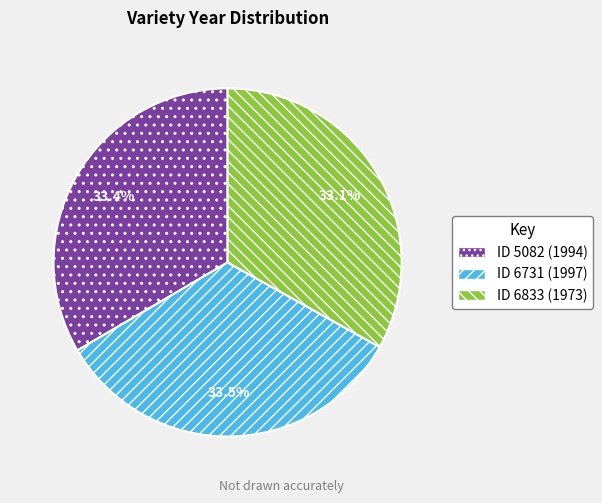

Is there any slice that represents more than half of the pie?

No